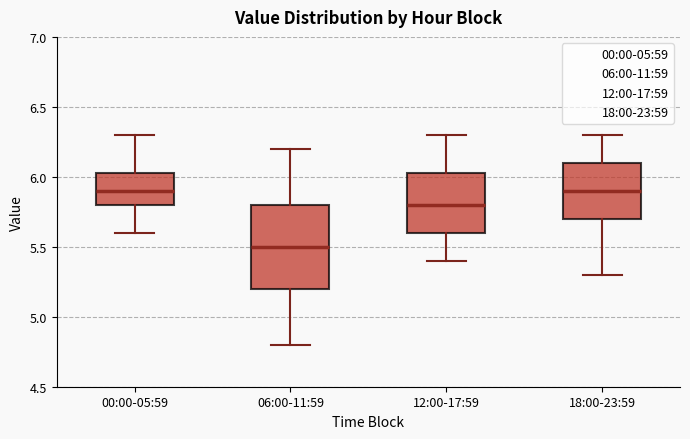

Which box is the tallest, from its lower edge to its upper edge?

06:00-11:59